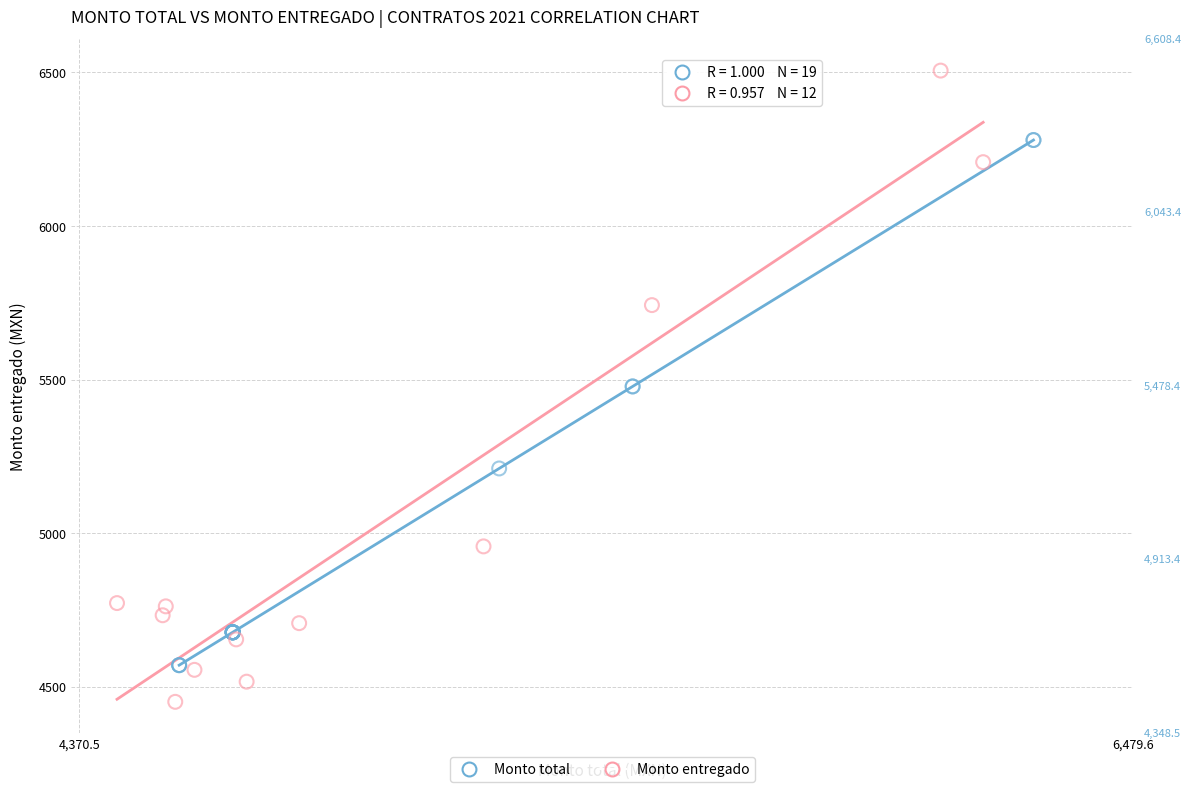

Which series contains the lowest Y value?

Monto entregado